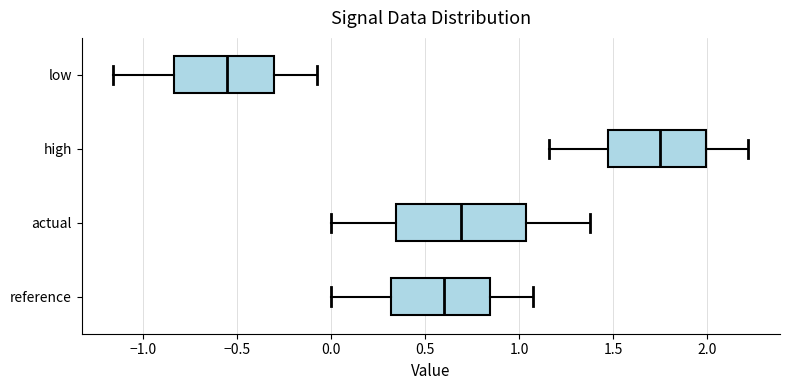

Reading bottom to top, read every box against the x-axis: the position of its median line, the range the box covers, and the ends of its whiskers. The values are not printed on the chart, so give them approximately, as read against the axis.

reference: median 0.60, box 0.30 to 0.85, whiskers 0.00 to 1.05
actual: median 0.70, box 0.35 to 1.05, whiskers 0.00 to 1.40
high: median 1.75, box 1.50 to 2.00, whiskers 1.15 to 2.20
low: median -0.55, box -0.85 to -0.30, whiskers -1.15 to -0.10